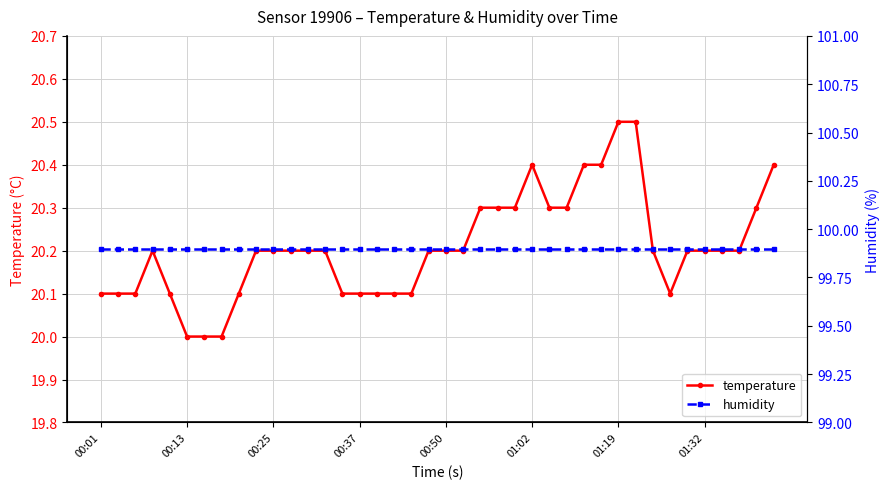

What are all the series names shown in the legend?

temperature, humidity